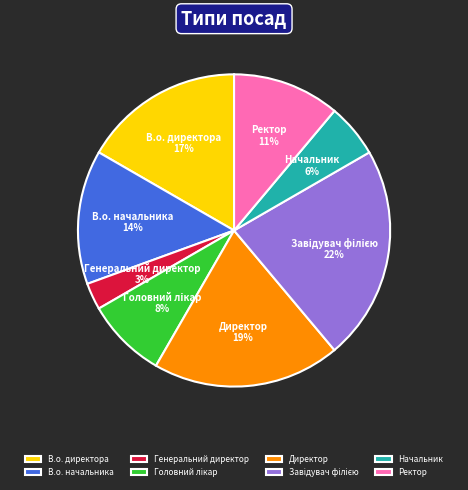

Is it true that Ректор is 11% of the pie?

True